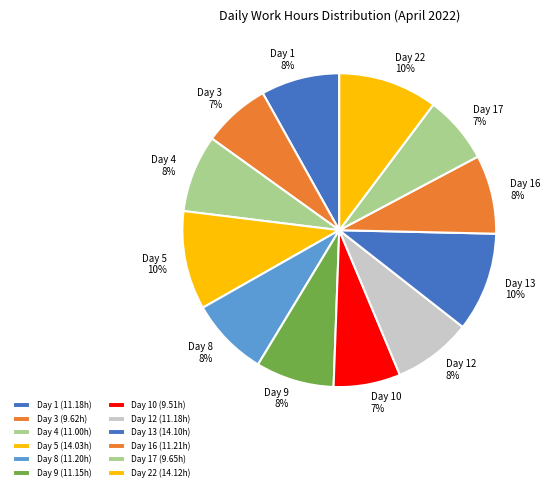

Does Day 8 represent more than half of the total?

No